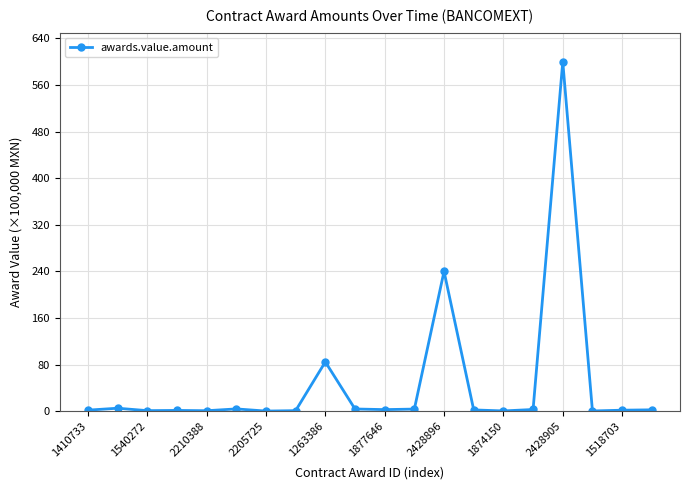

What is the greatest value displayed?

600.0